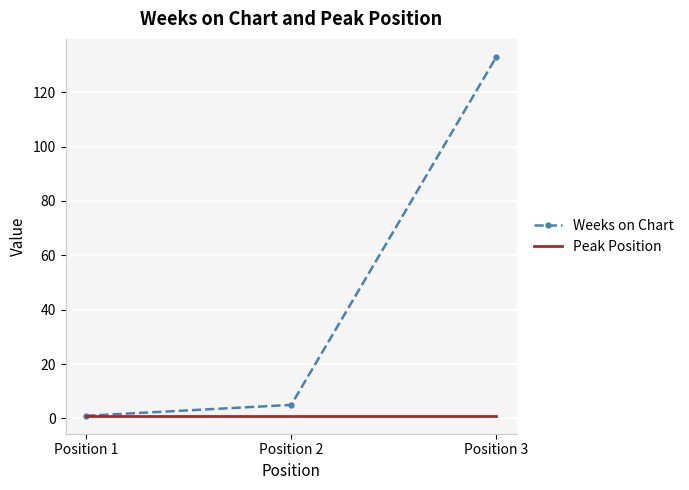

The value of Weeks on Chart at Position 2 is 5. True or false?

True